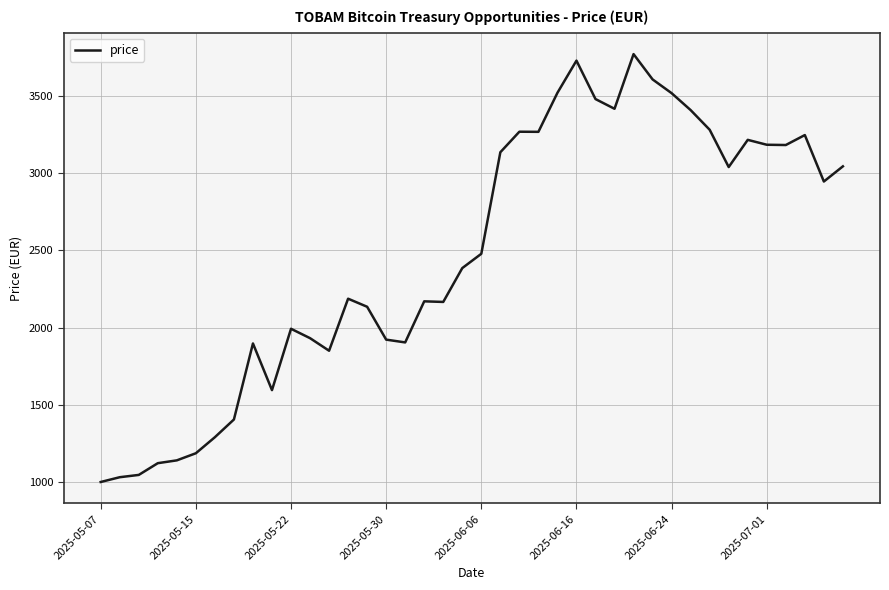

What is the difference between the maximum and minimum values?

2770.2